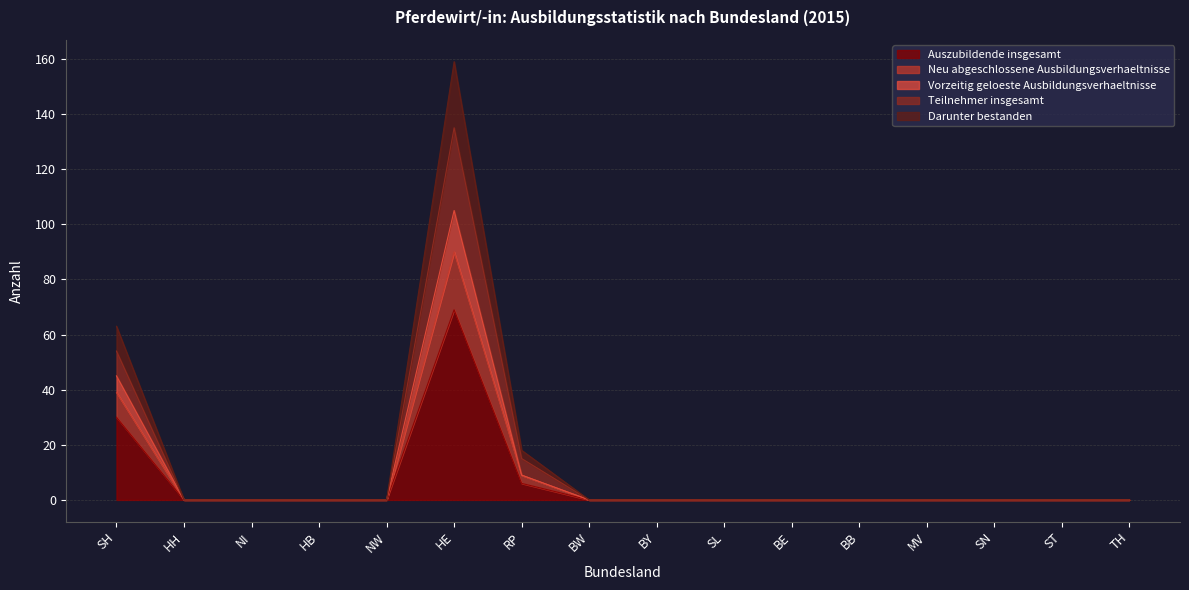

Which category has the lowest value in the Teilnehmer insgesamt series?

HH